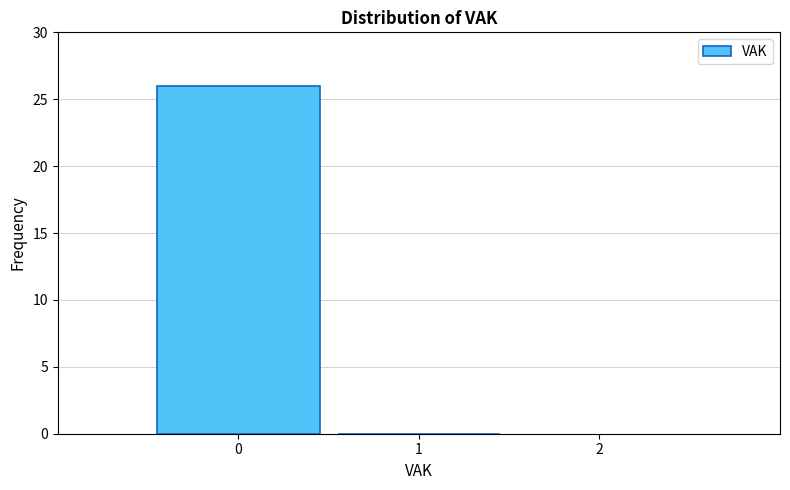

Reading left to right, transcribe this chart: for each bar, give the range it covers on the x-axis and its height. The values are not printed on the chart, so give them approximately, as read against the axis.

-0.5 to 0.5: 26
0.5 to 1.5: 0